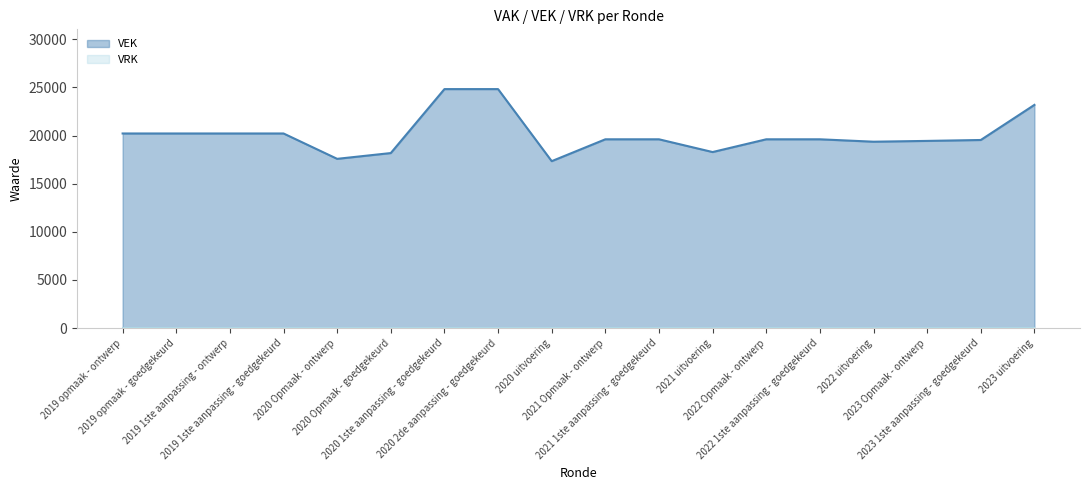

True or false: the data shows 23546 at 2020 Opmaak - ontwerp.

False